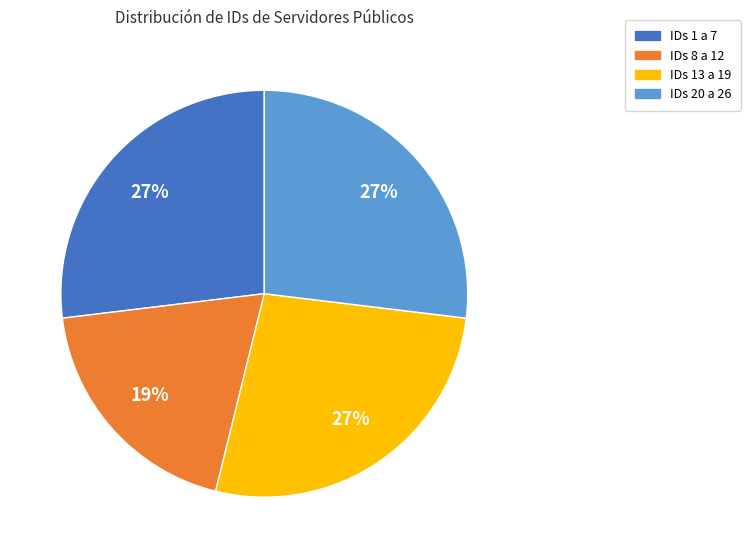

Is there a majority slice in this chart?

No